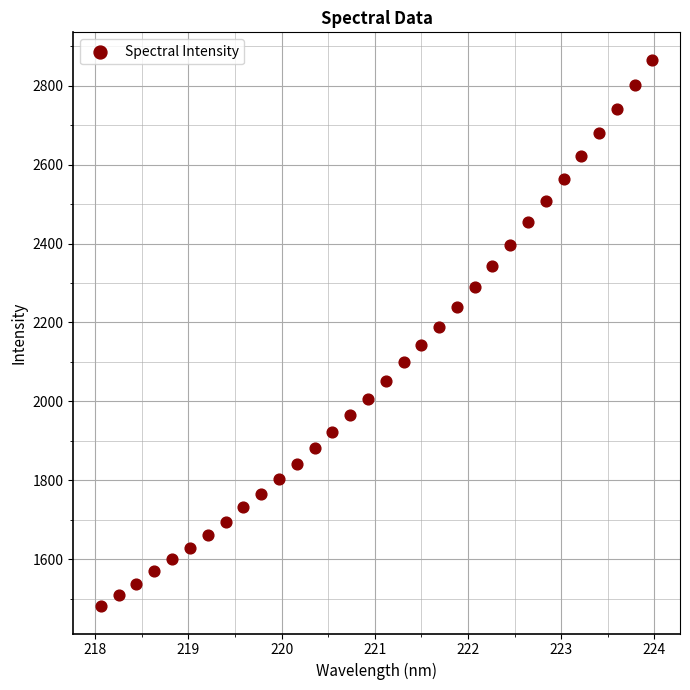

What is the range of X values (max minus min)?

5.9